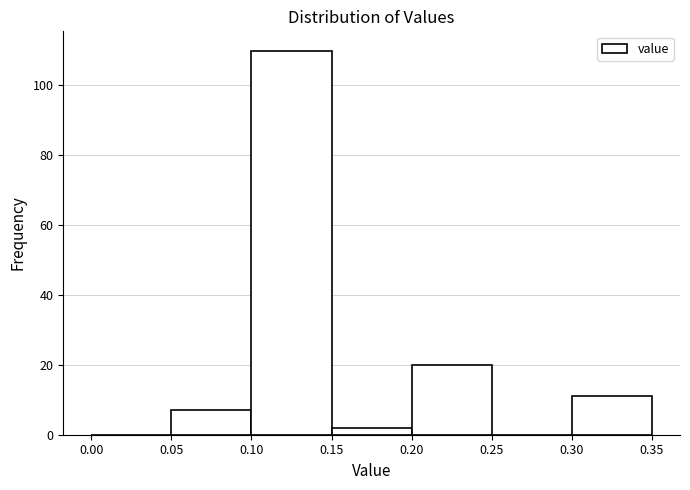

What is the height of the bar covering 0.10 to 0.15 on the x-axis? The values are not printed on the chart, so give them approximately, as read against the axis.

110